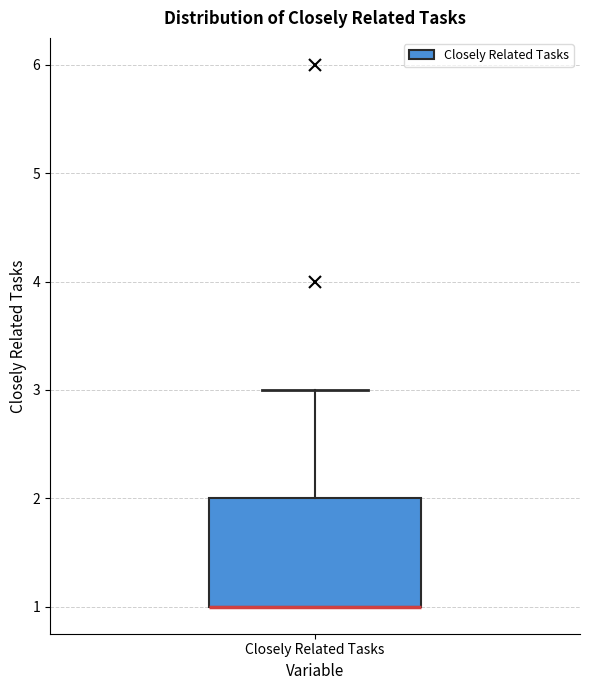

Read this box plot against the y-axis: the position of the median line, the range covered by the box, and the ends of both whiskers. The values are not printed on the chart, so give them approximately, as read against the axis.

median 1 (drawn on the box's lower edge), box 1 to 2, whiskers 1 to 3